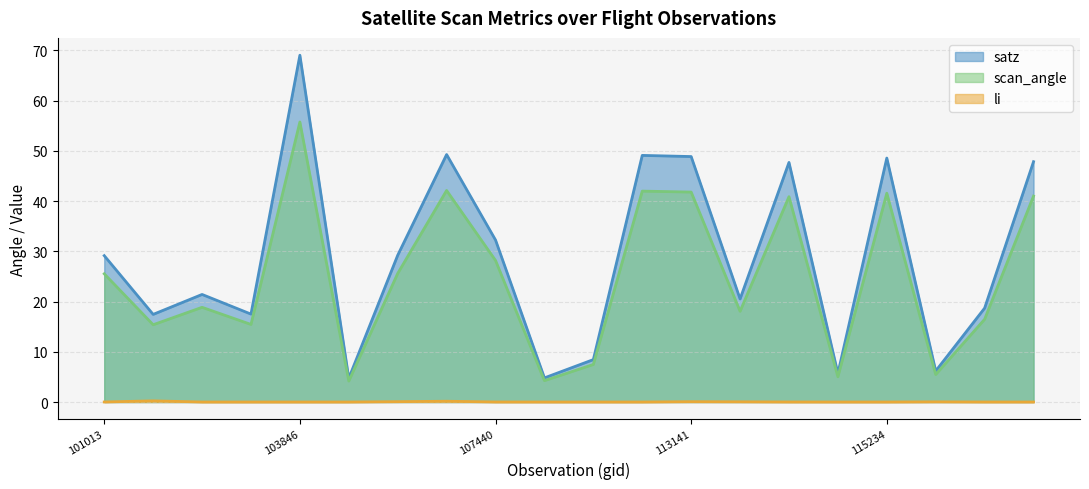

How many lines are shown in the chart?

3